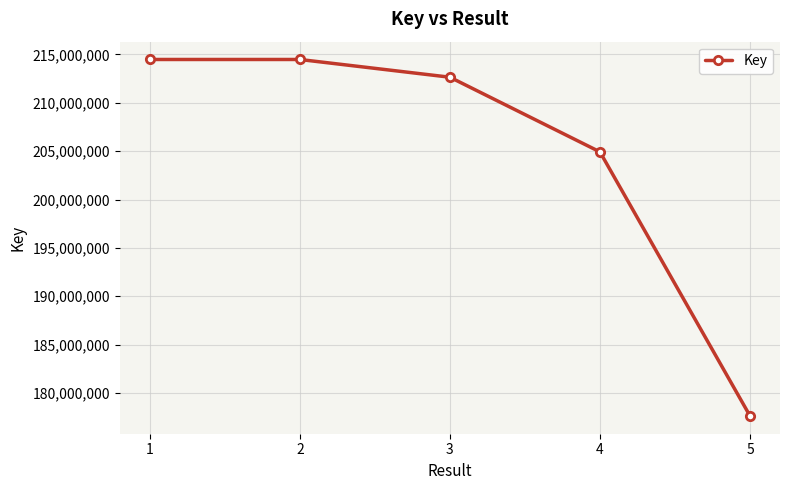

The chart shows a value of 61390326 at 2. True or false?

False